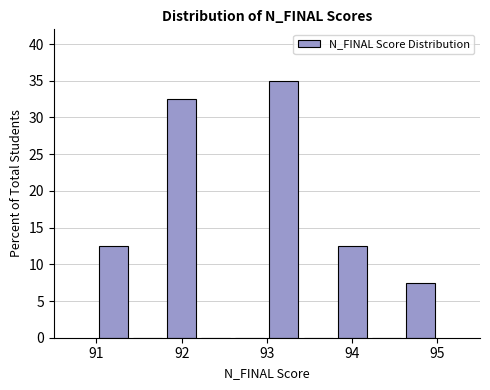

Reading left to right, transcribe this chart: for each bar, give the range it covers on the x-axis and its height. The values are not printed on the chart, so give them approximately, as read against the axis.

91.0 to 91.4: 12.5
91.4 to 91.8: 0
91.8 to 92.2: 32.5
92.2 to 92.6: 0
92.6 to 93.0: 0
93.0 to 93.4: 35.0
93.4 to 93.8: 0
93.8 to 94.2: 12.5
94.2 to 94.6: 0
94.6 to 95.0: 7.5